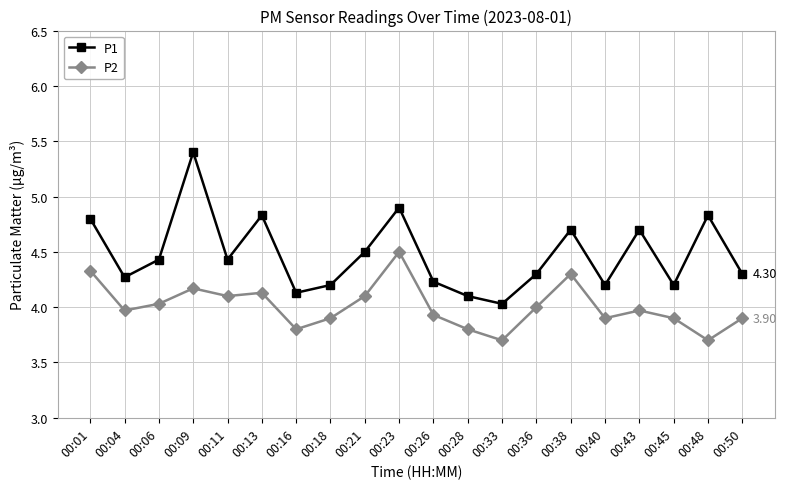

Which series has the widest spread of values?

P1